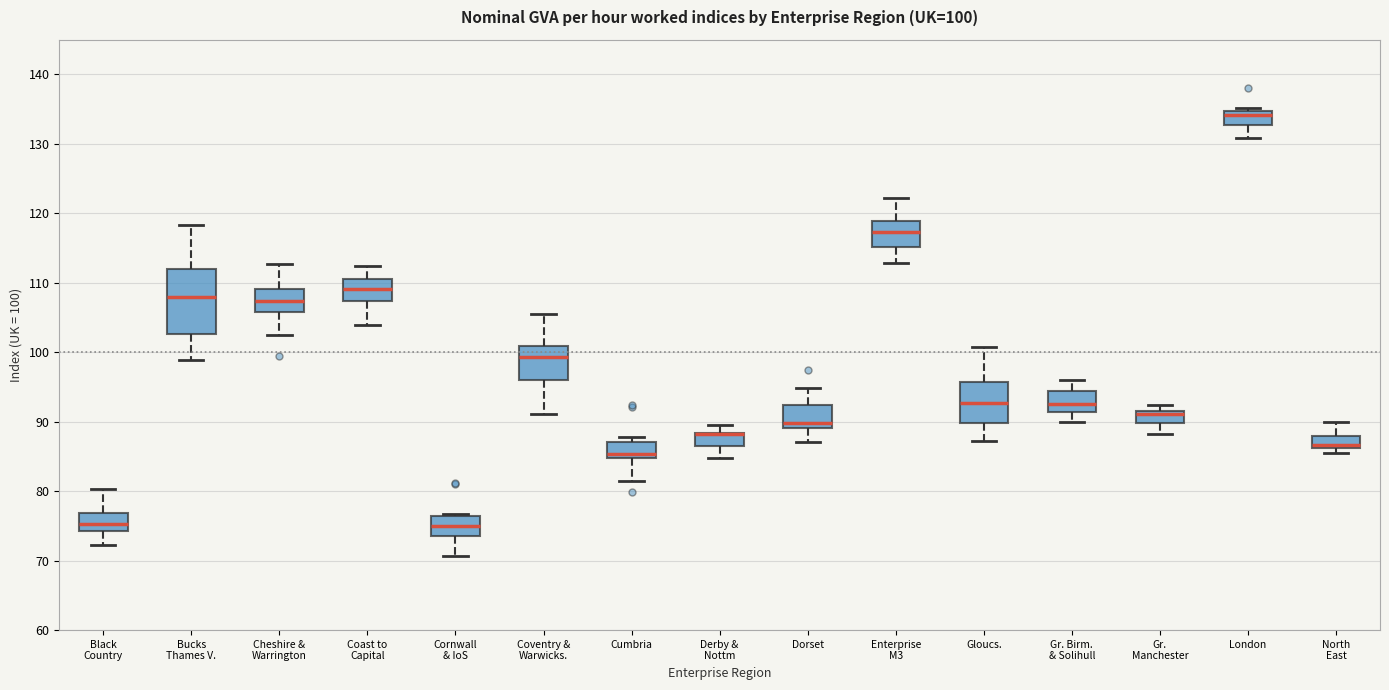

Comparing the boxes themselves (not the whiskers), which one is the tallest?

Bucks Thames V.